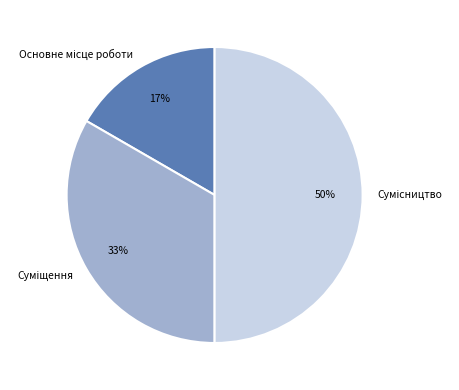

To the nearest percent, what is the difference between the largest and smallest slice percentages?

33%